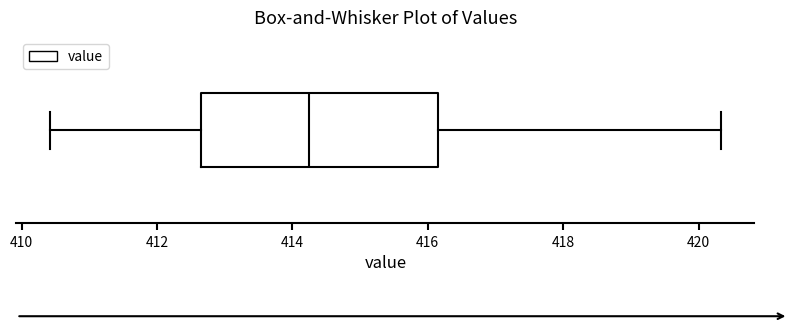

Transcribe this box plot: give where the median line is, the range the box spans, and where the two whiskers end, as read against the x-axis. The values are not printed on the chart, so give them approximately, as read against the axis.

median 414.2, box 412.6 to 416.2, whiskers 410.4 to 420.4